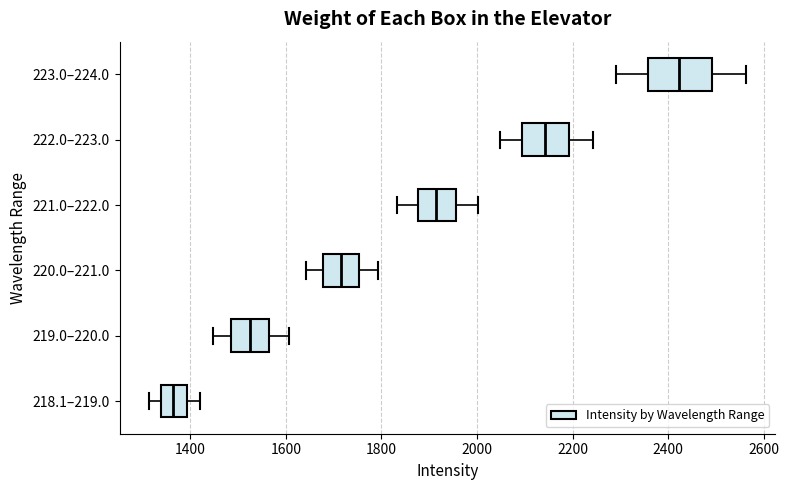

Where is the left edge of the box for 218.1–219.0 on the x-axis? The values are not printed on the chart, so give them approximately, as read against the axis.

1340